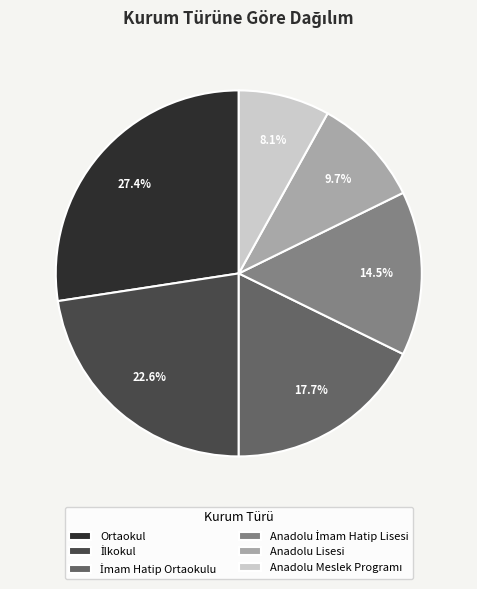

Which has a higher value, Ortaokul or Anadolu Lisesi?

Ortaokul